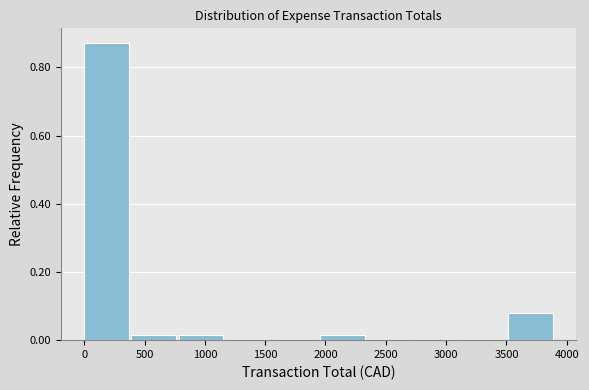

Reading left to right, transcribe this chart: for each bar, give the range it covers on the x-axis and its height. Neither the bar edges nor the heights are printed on the chart, so give them approximately, as read against the axes.

0 to 400: 0.88
400 to 800: under 0.02
800 to 1150: under 0.02
1150 to 1550: 0
1550 to 1950: 0
1950 to 2350: under 0.02
2350 to 2750: 0
2750 to 3100: 0
3100 to 3500: 0
3500 to 3900: 0.08